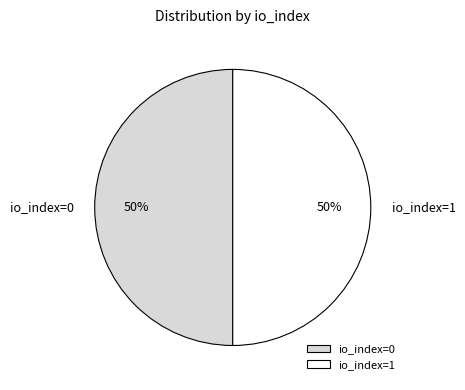

Approximately how many times larger is the value at io_index=0 compared to io_index=1?

1.0